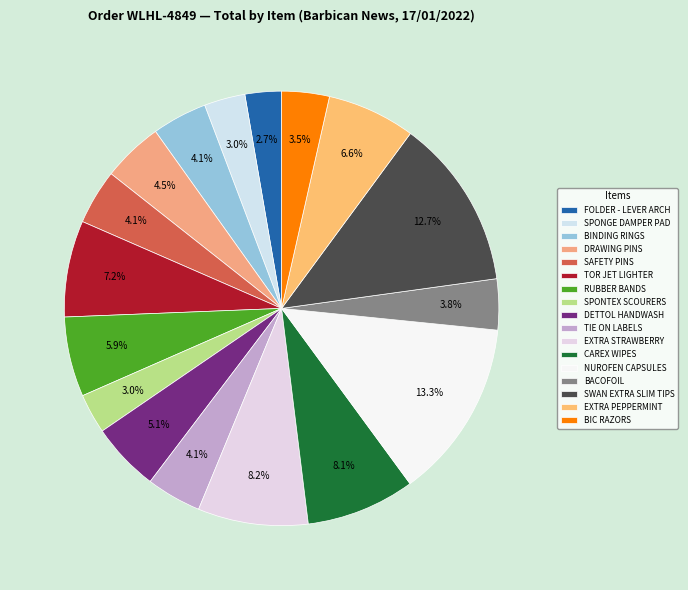

To the nearest percent, what portion does SWAN EXTRA SLIM TIPS represent?

13%